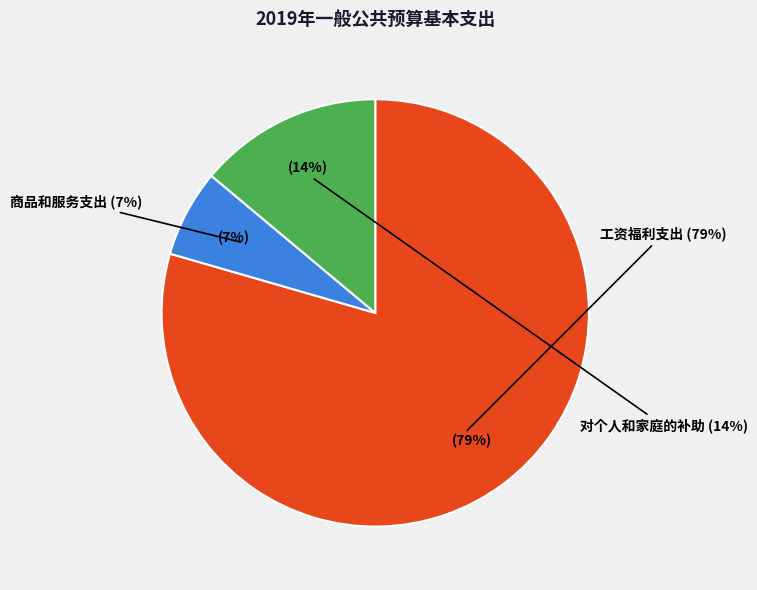

Does 商品和服务支出 account for over 50% of the chart?

No